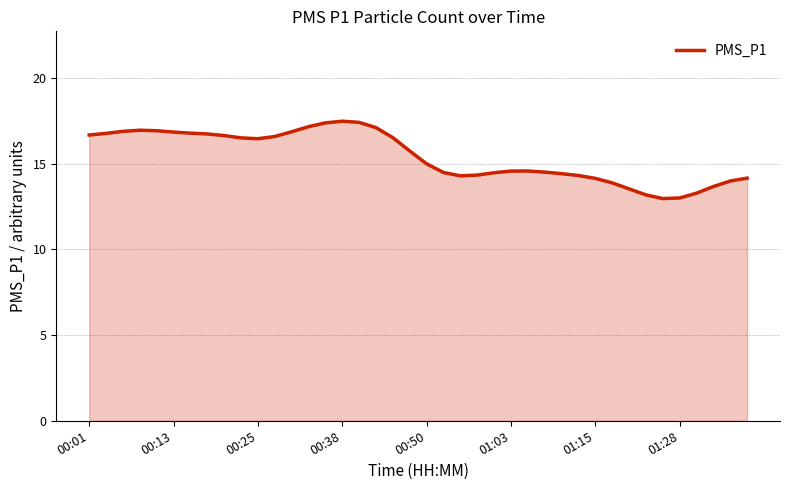

What is the difference between the maximum and minimum values?

4.5